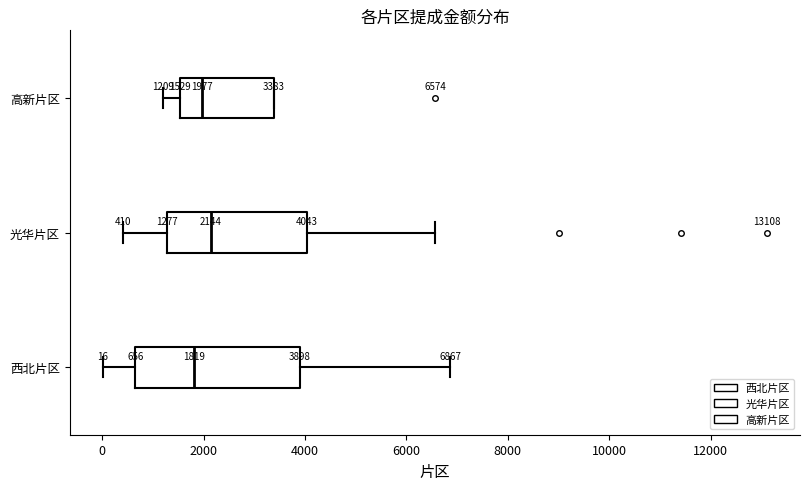

Which box is the widest, from its left edge to its right edge?

西北片区